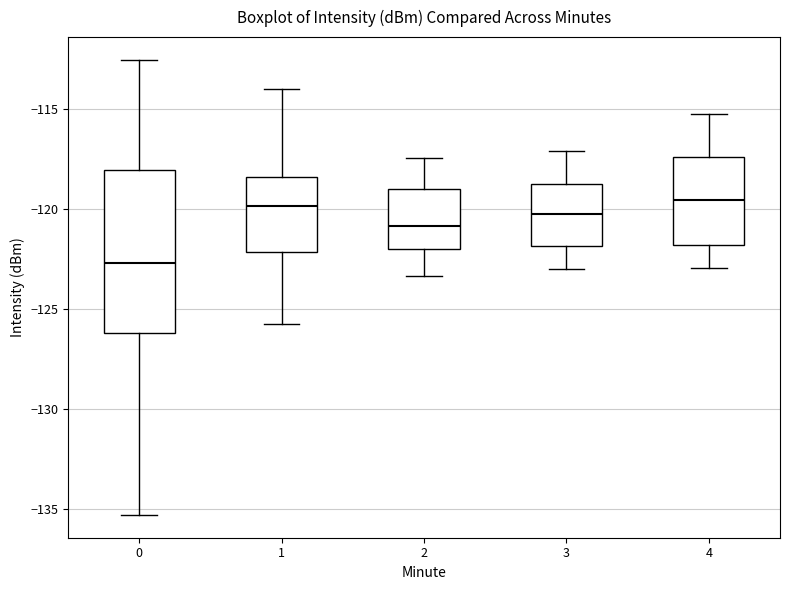

Comparing the boxes themselves (not the whiskers), which one is the tallest?

0